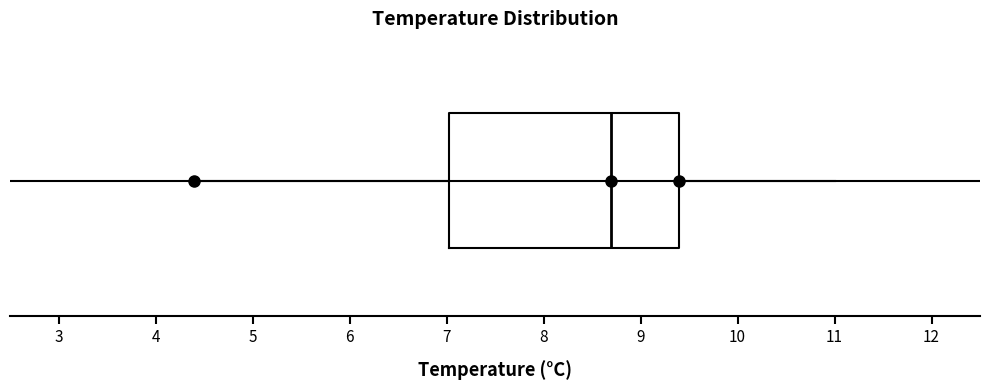

Read this box plot against the x-axis: the position of the median line, the range covered by the box, and the ends of both whiskers. The values are not printed on the chart, so give them approximately, as read against the axis.

median 8.7, box 7.0 to 9.4, whiskers 4.4 to 11.0